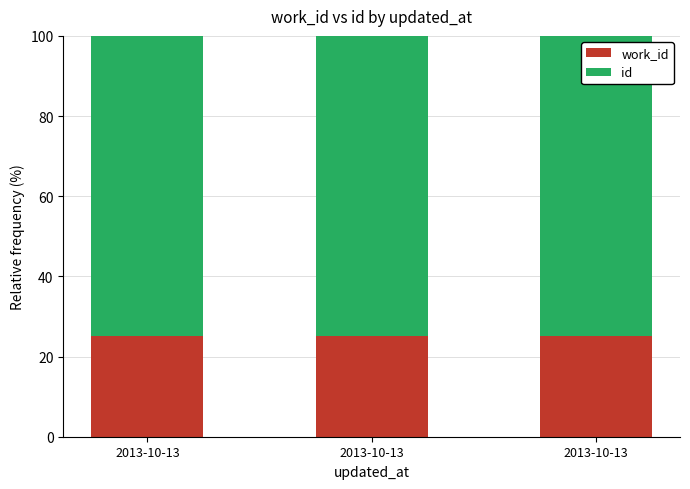

What are all the series names shown in the legend?

work_id, id